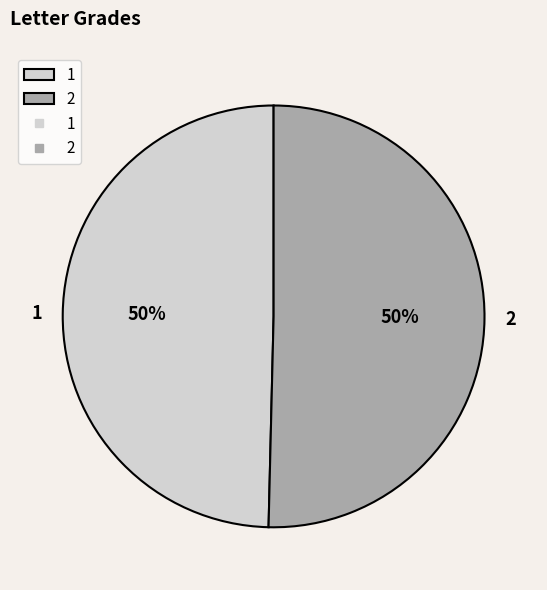

Which slice is the smallest?

1